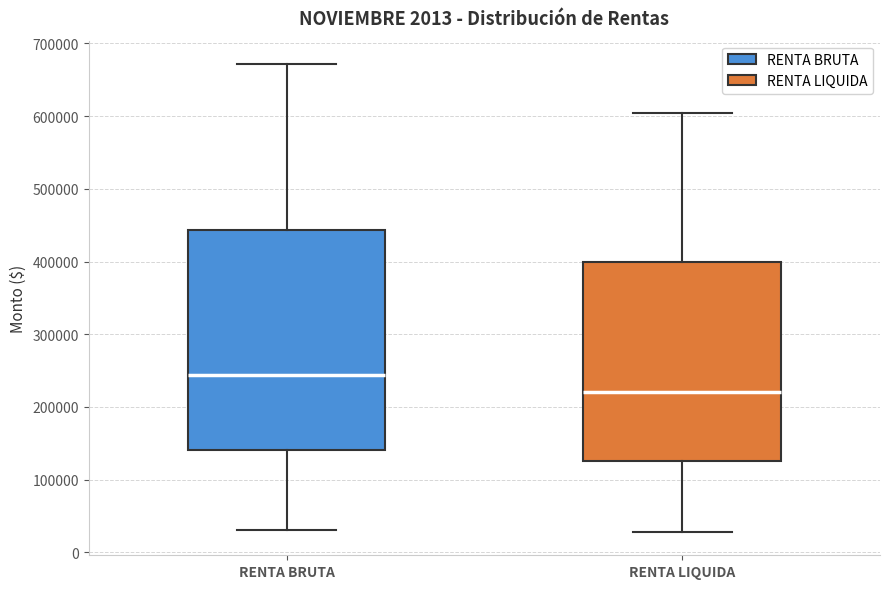

Which box's median line is the highest?

RENTA BRUTA